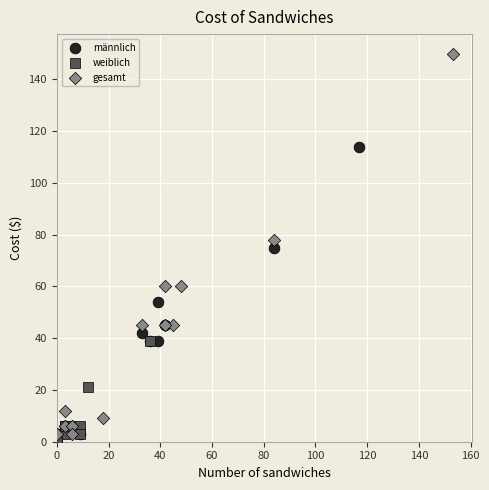

What are all the series names shown in the legend?

männlich, weiblich, gesamt